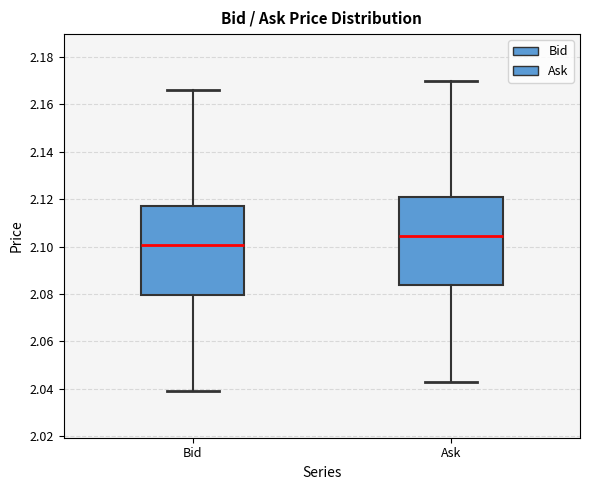

Which box's median line is the lowest?

Bid